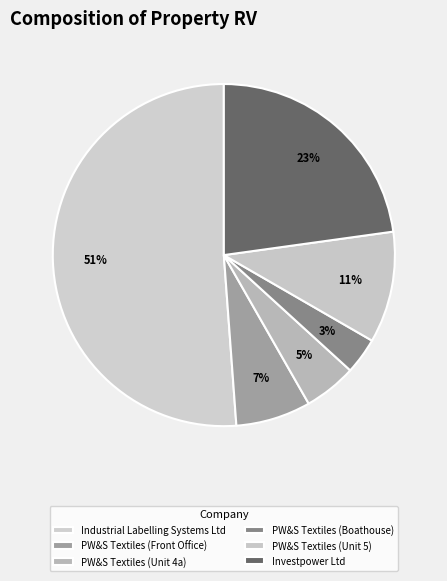

How many slices are in this pie chart?

6